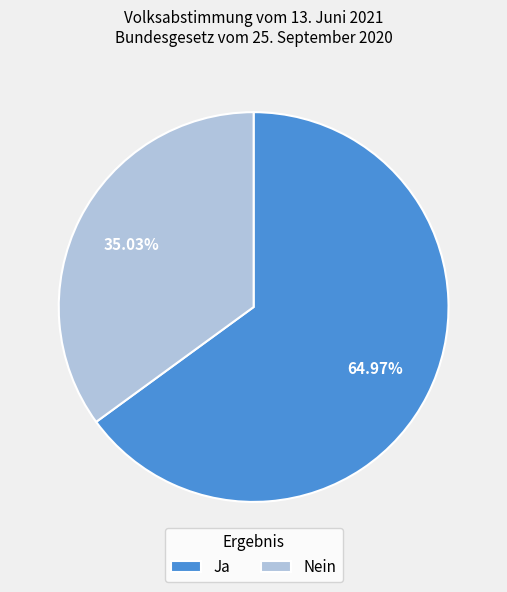

Does Nein represent more than half of the total?

No